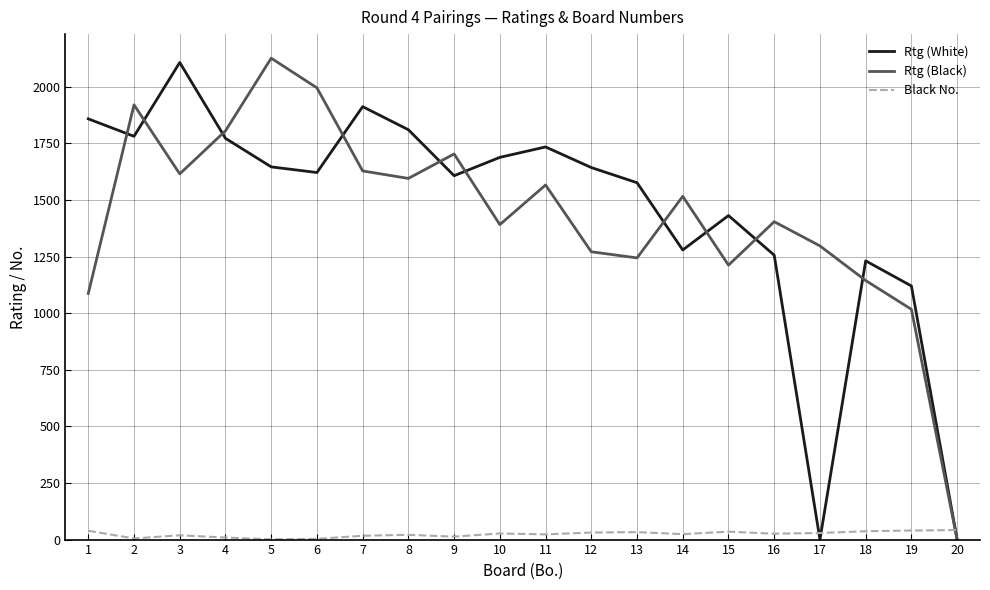

What are all the series names shown in the legend?

Rtg (White), Rtg (Black), Black No.